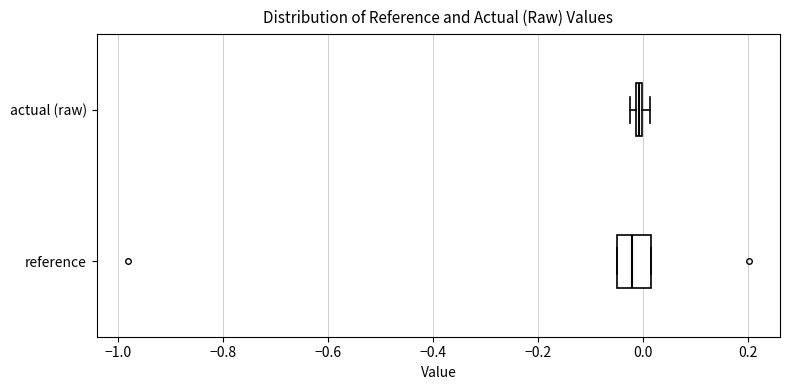

Comparing the boxes themselves (not the whiskers), which one is the widest?

reference